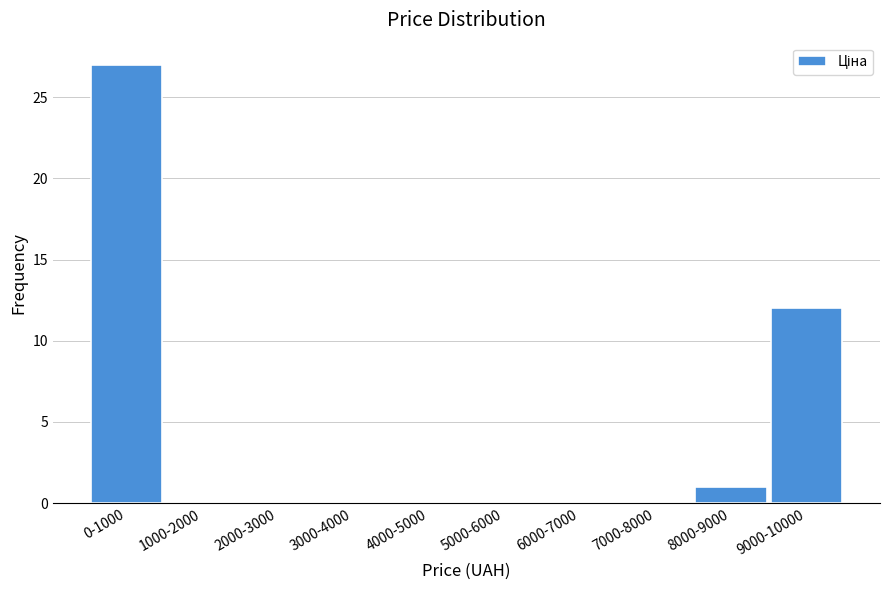

Reading left to right, what are all the values shown in this chart?

0-1000=27	1000-2000=0	2000-3000=0	3000-4000=0	4000-5000=0	5000-6000=0	6000-7000=0	7000-8000=0	8000-9000=1	9000-10000=12